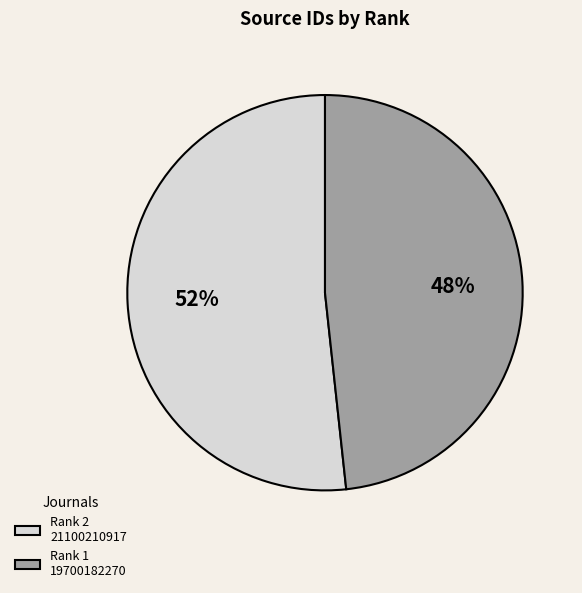

How many slices are in this pie chart?

2